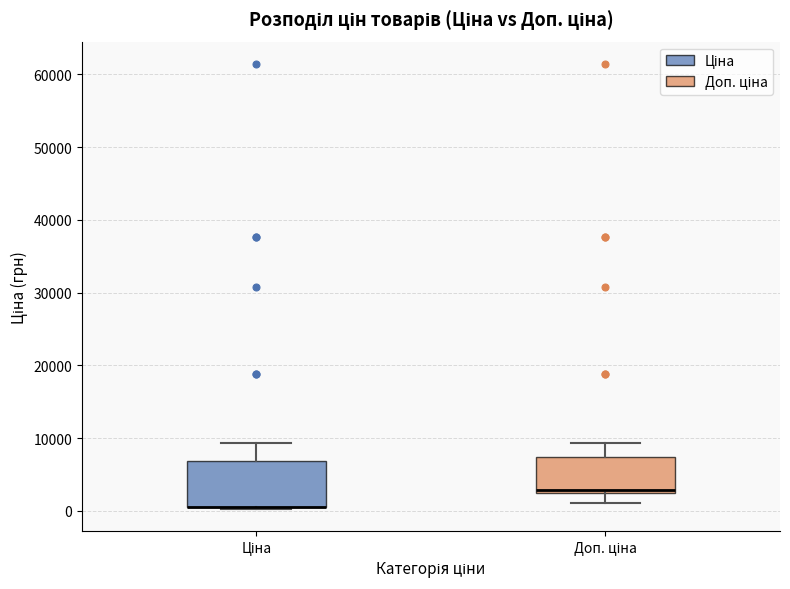

Reading left to right, read every box against the y-axis: the position of its median line, the range the box covers, and the ends of its whiskers. The values are not printed on the chart, so give them approximately, as read against the axis.

Ціна: median 1000 (drawn on the box's lower edge), box 0 to 7000, whiskers 0 to 9000
Доп. ціна: median 3000, box 2000 to 7000, whiskers 1000 to 9000